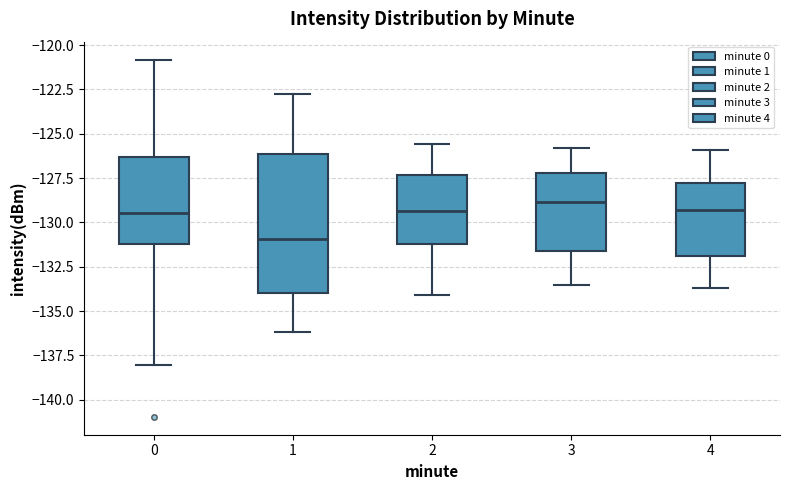

Reading left to right, read every box against the y-axis: the position of its median line, the range the box covers, and the ends of its whiskers. The values are not printed on the chart, so give them approximately, as read against the axis.

0: median -129.5, box -131.0 to -126.5, whiskers -138.0 to -121.0
1: median -131.0, box -134.0 to -126.0, whiskers -136.0 to -122.5
2: median -129.5, box -131.0 to -127.5, whiskers -134.0 to -125.5
3: median -129.0, box -131.5 to -127.0, whiskers -133.5 to -126.0
4: median -129.5, box -132.0 to -128.0, whiskers -133.5 to -126.0